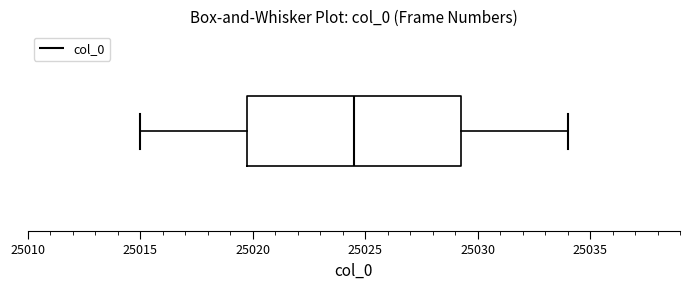

Where does the median line of the box sit on the x-axis? The values are not printed on the chart, so give them approximately, as read against the axis.

25024.5